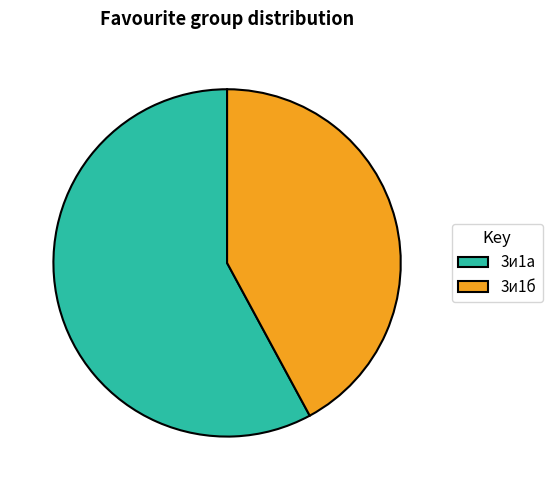

Rank the categories by value from highest to lowest.

3и1а, 3и1б